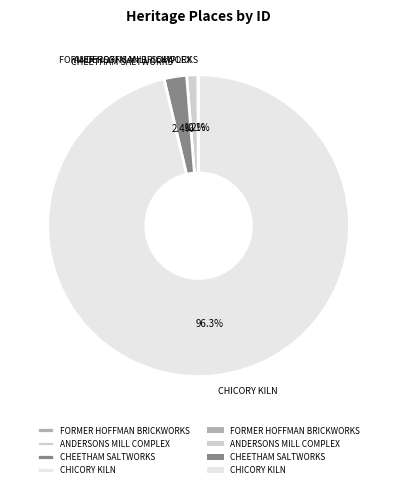

Which has a higher value, CHICORY KILN or CHEETHAM SALTWORKS?

CHICORY KILN